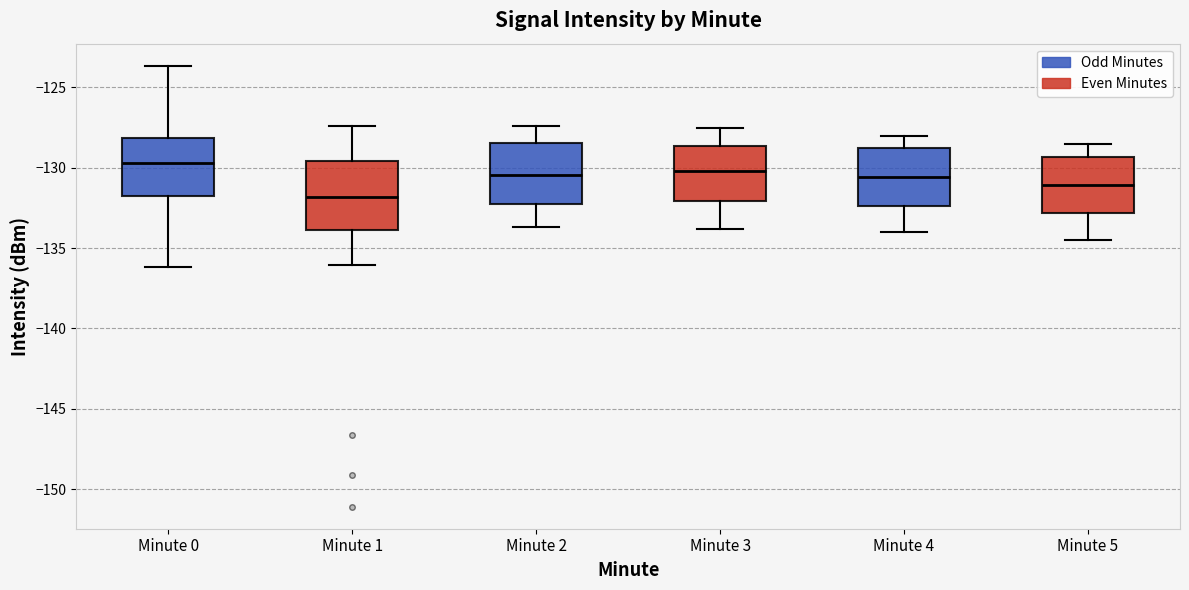

Reading left to right, read every box against the y-axis: the position of its median line, the range the box covers, and the ends of its whiskers. The values are not printed on the chart, so give them approximately, as read against the axis.

Minute 0: median -129.5, box -132.0 to -128.0, whiskers -136.0 to -123.5
Minute 1: median -132.0, box -134.0 to -129.5, whiskers -136.0 to -127.5
Minute 2: median -130.5, box -132.5 to -128.5, whiskers -133.5 to -127.5
Minute 3: median -130.0, box -132.0 to -128.5, whiskers -134.0 to -127.5
Minute 4: median -130.5, box -132.5 to -129.0, whiskers -134.0 to -128.0
Minute 5: median -131.0, box -133.0 to -129.5, whiskers -134.5 to -128.5